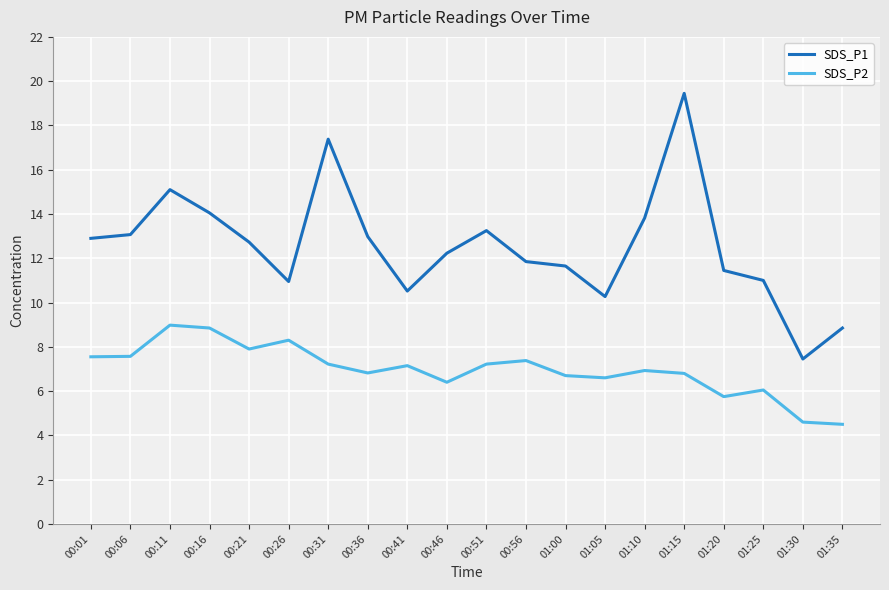

True or false: SDS_P1 and SDS_P2 cross at least once.

False